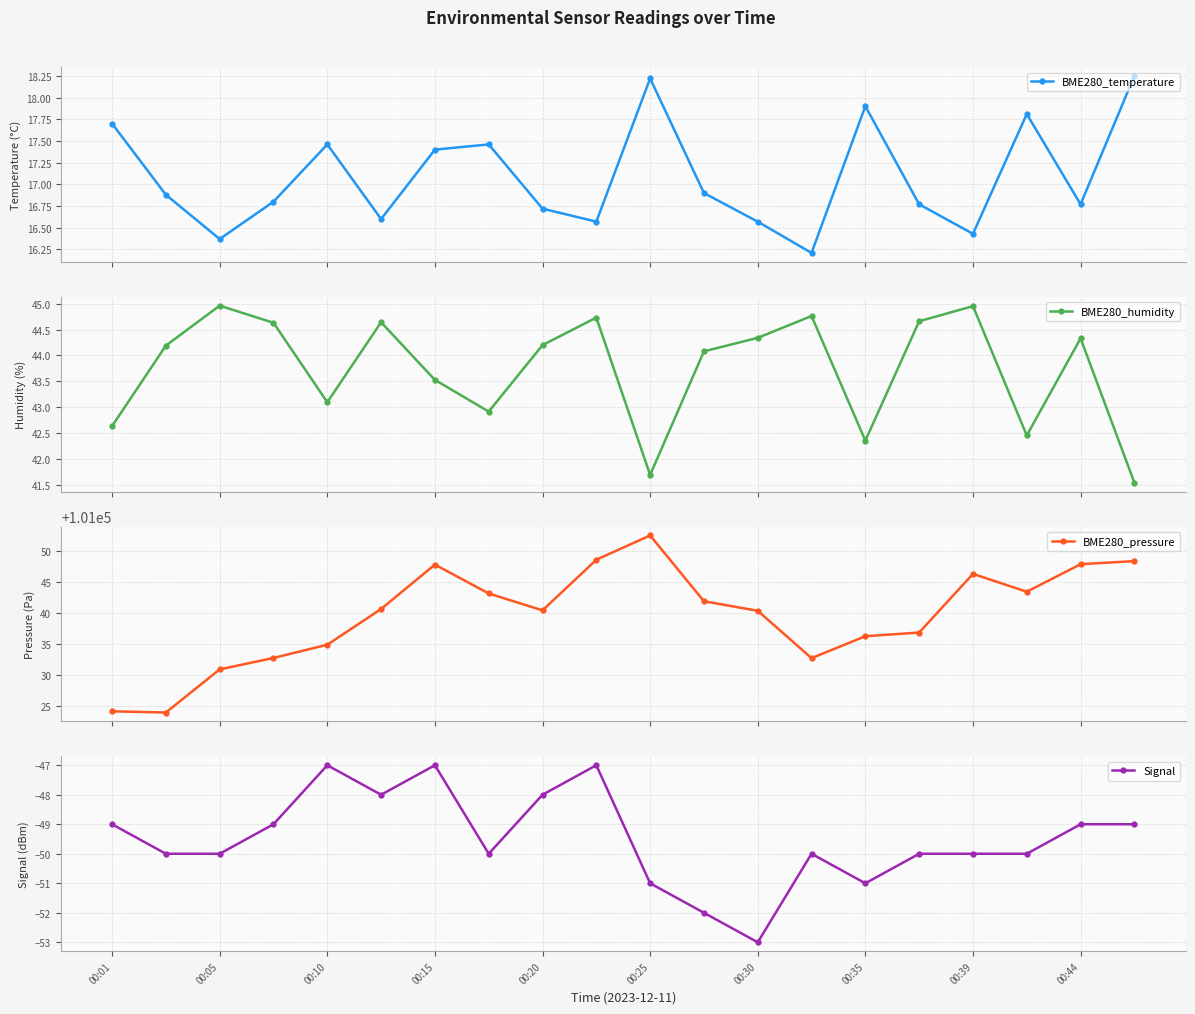

True or false: BME280_pressure and Signal intersect in this chart.

False